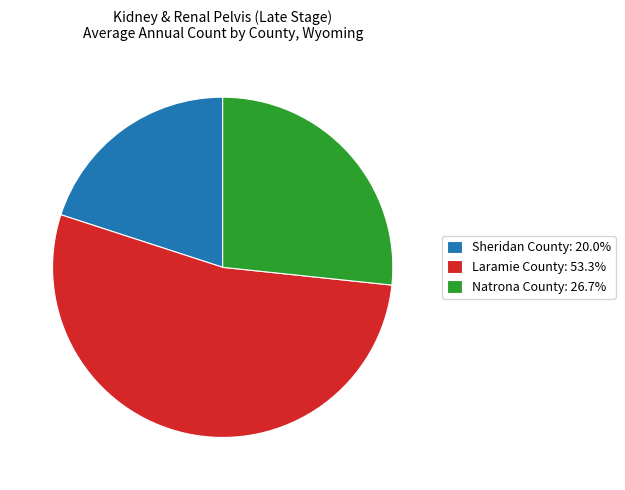

Is there any slice that represents more than half of the pie?

Yes